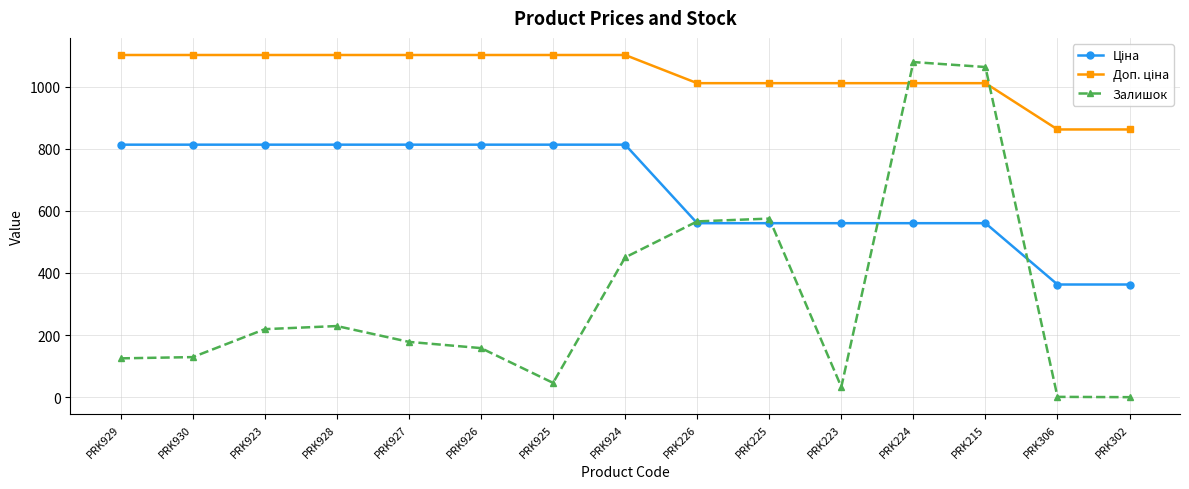

What is the greatest value displayed?

1101.8